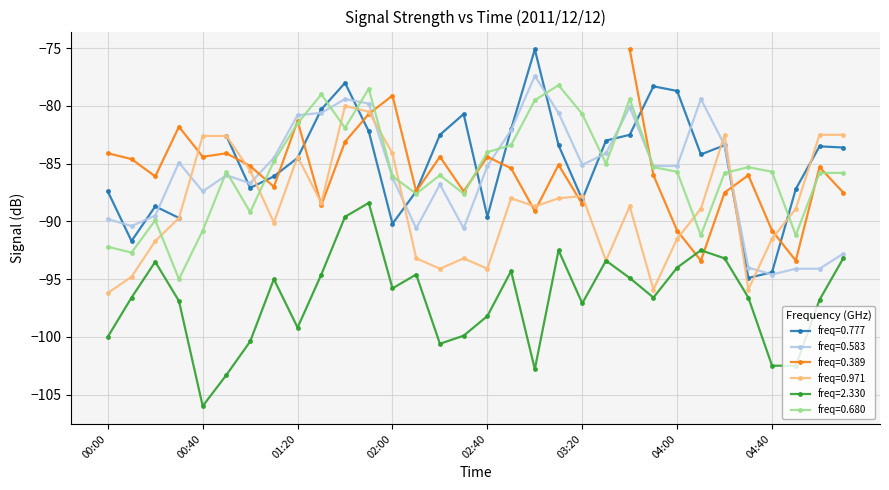

At which category does the chart reach its peak across all series?

03:00